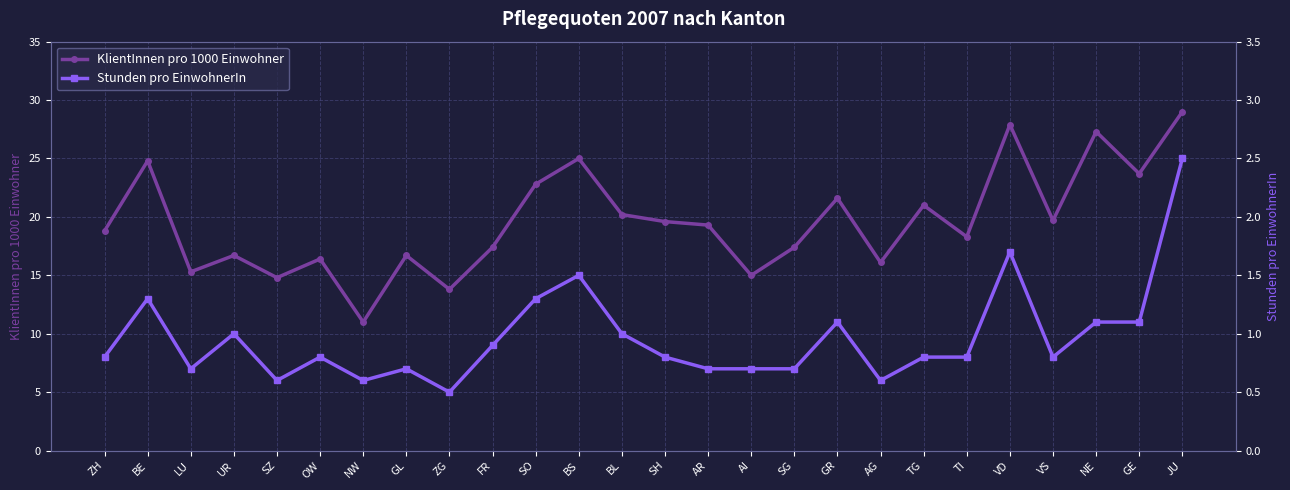

The value of KlientInnen pro 1000 Einwohner at GE is 34.5. True or false?

False